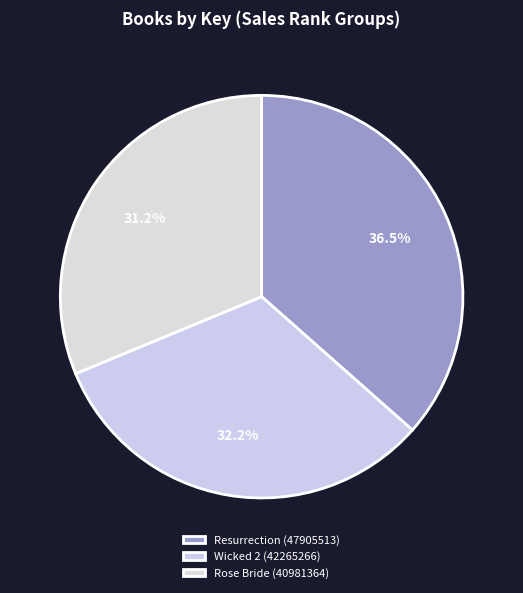

What is the ratio of the value at Wicked 2 (42265266) to the value at Resurrection (47905513)?

0.9